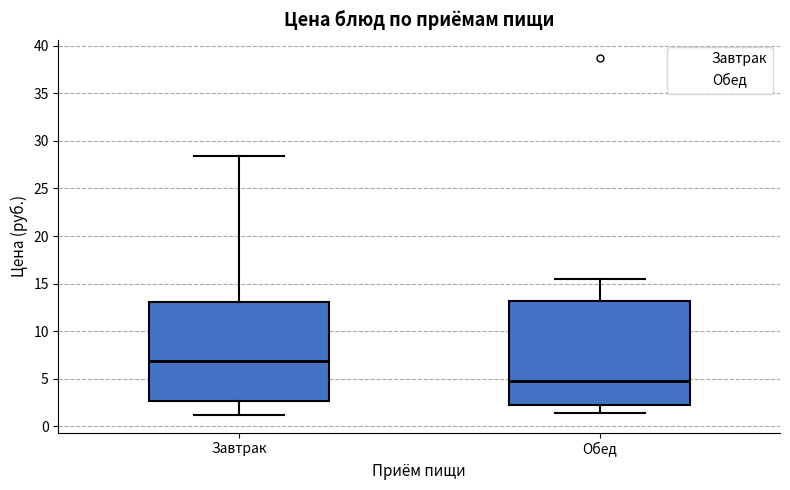

Which box has the highest median line?

Завтрак